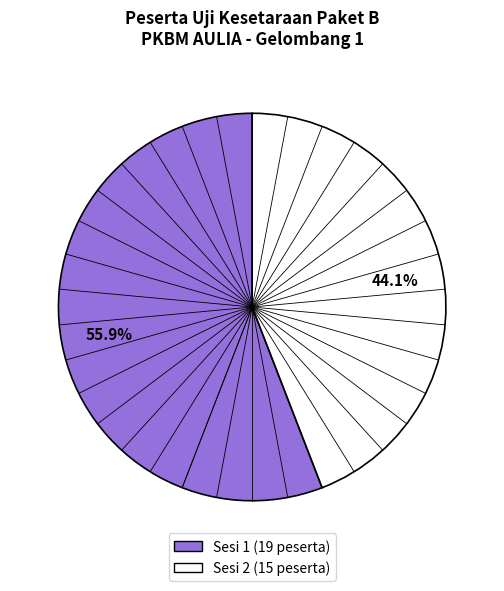

What is the ratio of the value at Sesi 2 to the value at Sesi 1?

0.8